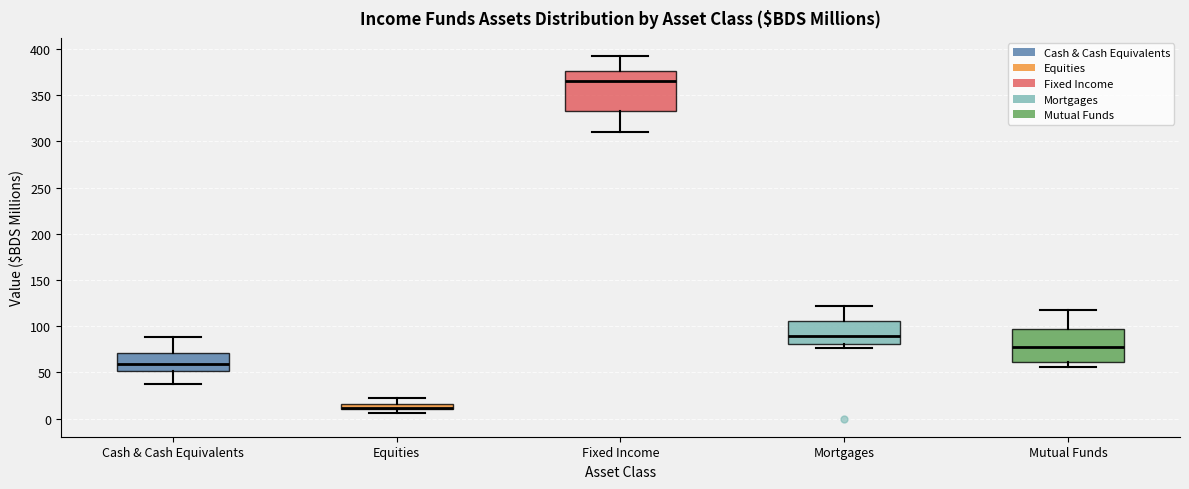

Where is the lower edge of the box for Cash & Cash Equivalents on the y-axis? The values are not printed on the chart, so give them approximately, as read against the axis.

50